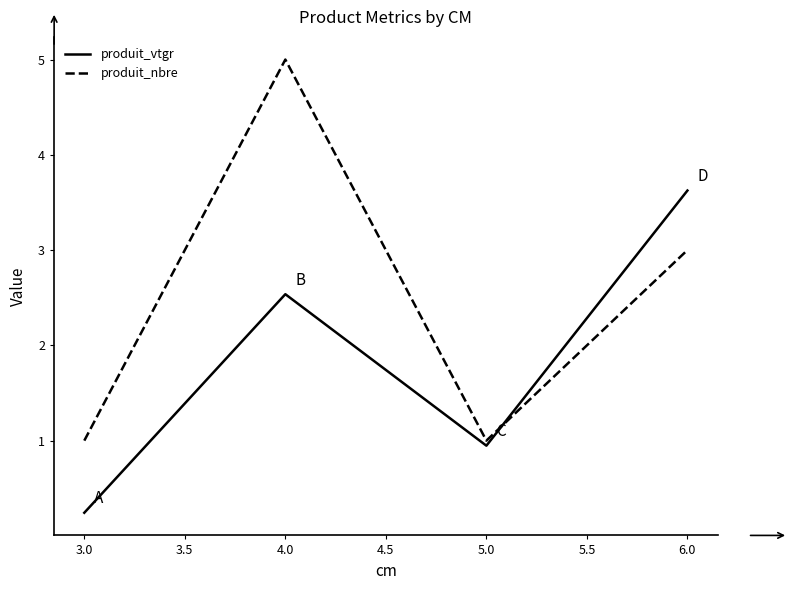

What is the average value of the produit_nbre series?

2.5